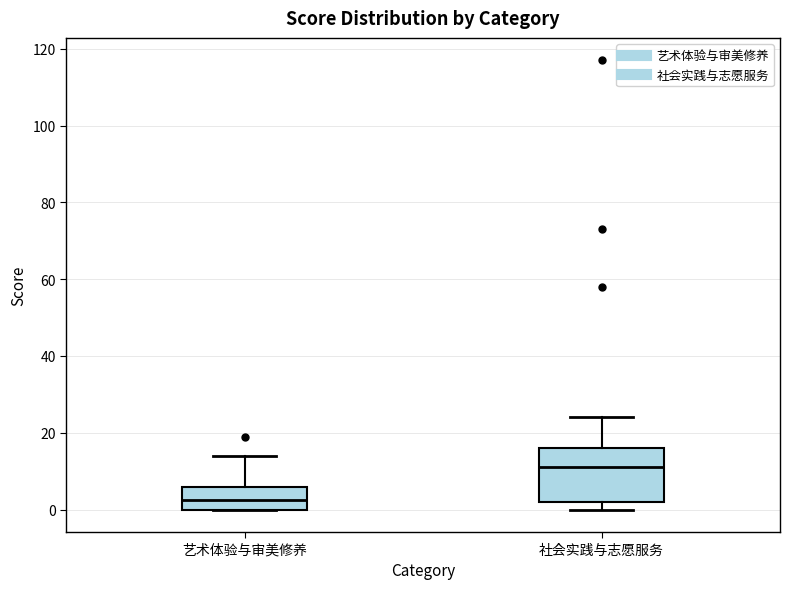

Which box is the tallest, from its lower edge to its upper edge?

社会实践与志愿服务